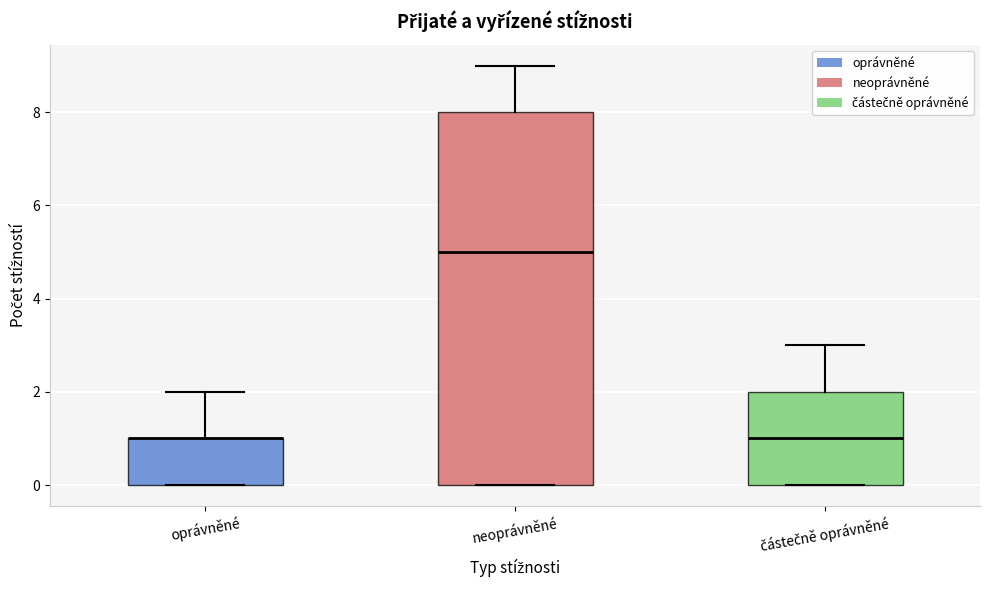

Comparing the boxes themselves (not the whiskers), which one is the tallest?

neoprávněné